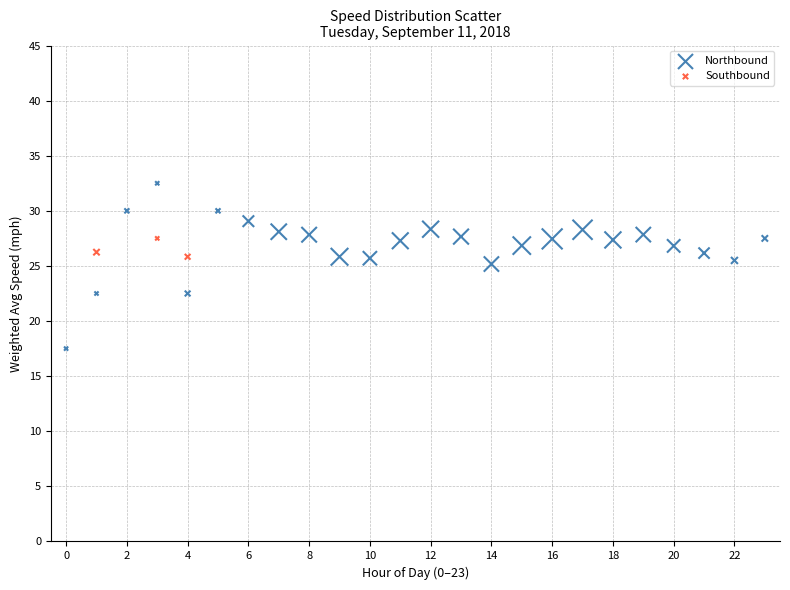

Which series has the largest Y range (max minus min)?

Northbound